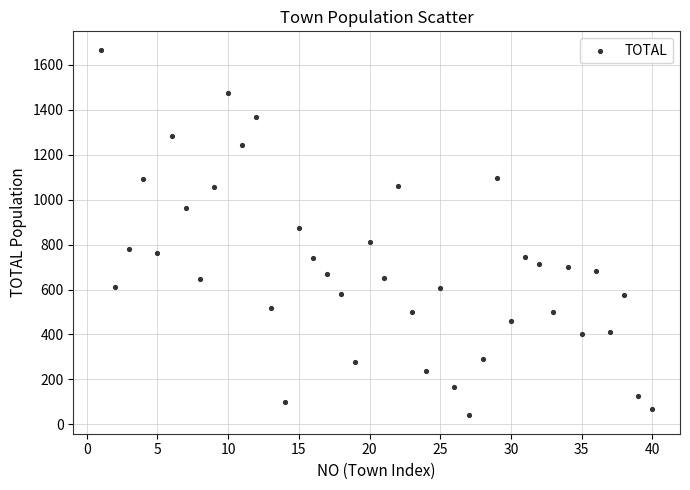

What is the range of X values (max minus min)?

39